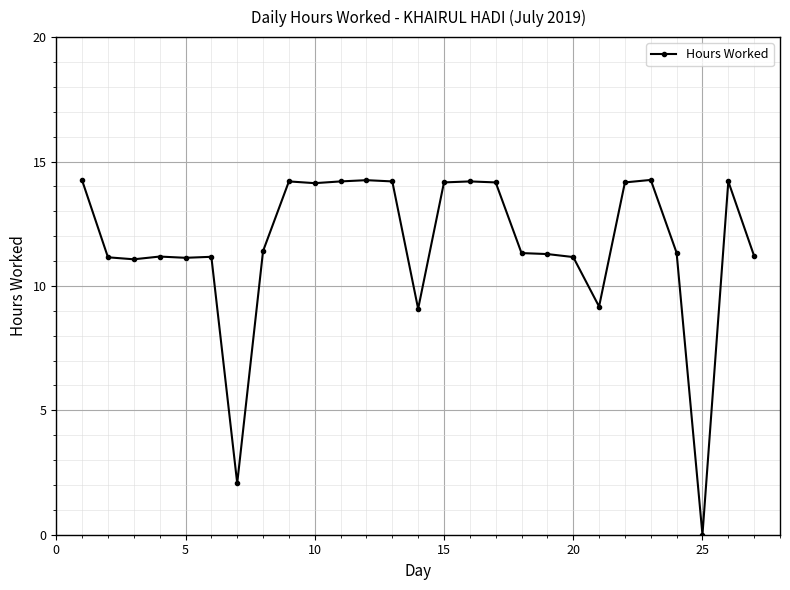

What is the value of the 27th point from the left?

11.2